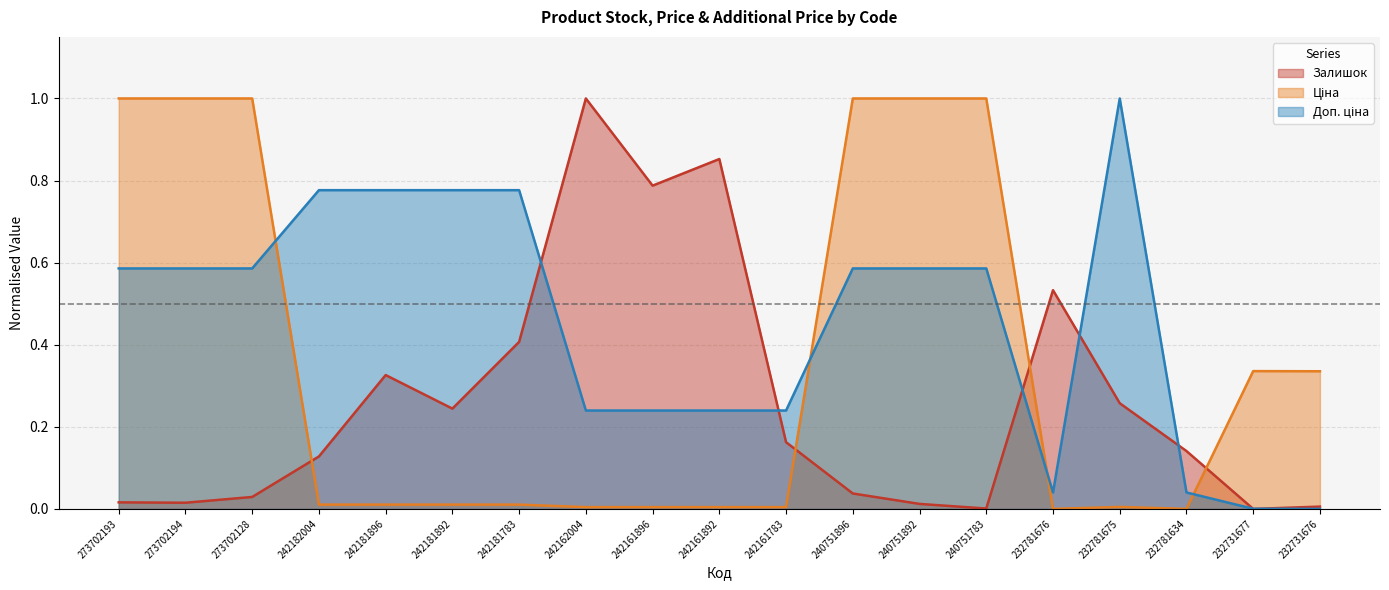

How many lines are shown in the chart?

3